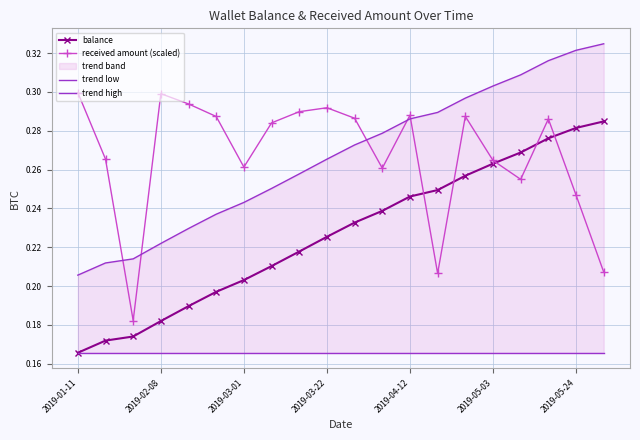

The received amount (scaled) series shows 0.4 at 16. True or false?

False